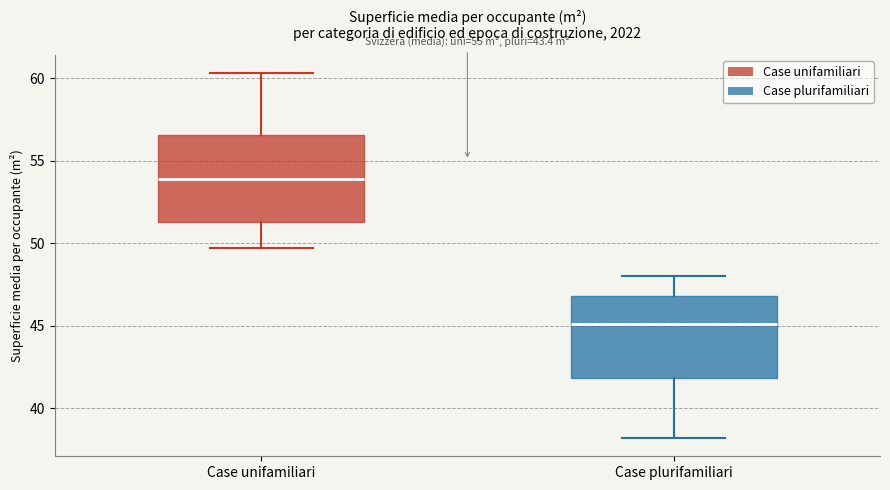

Which box's median line is the highest?

Case unifamiliari